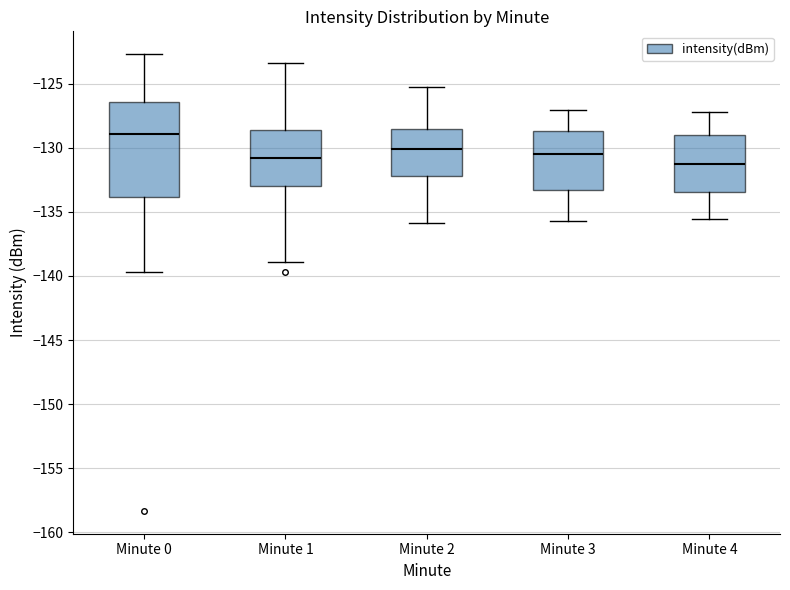

Reading left to right, read every box against the y-axis: the position of its median line, the range the box covers, and the ends of its whiskers. The values are not printed on the chart, so give them approximately, as read against the axis.

Minute 0: median -129.0, box -134.0 to -126.5, whiskers -139.5 to -122.5
Minute 1: median -131.0, box -133.0 to -128.5, whiskers -139.0 to -123.5
Minute 2: median -130.0, box -132.0 to -128.5, whiskers -136.0 to -125.0
Minute 3: median -130.5, box -133.5 to -128.5, whiskers -135.5 to -127.0
Minute 4: median -131.0, box -133.5 to -129.0, whiskers -135.5 to -127.0